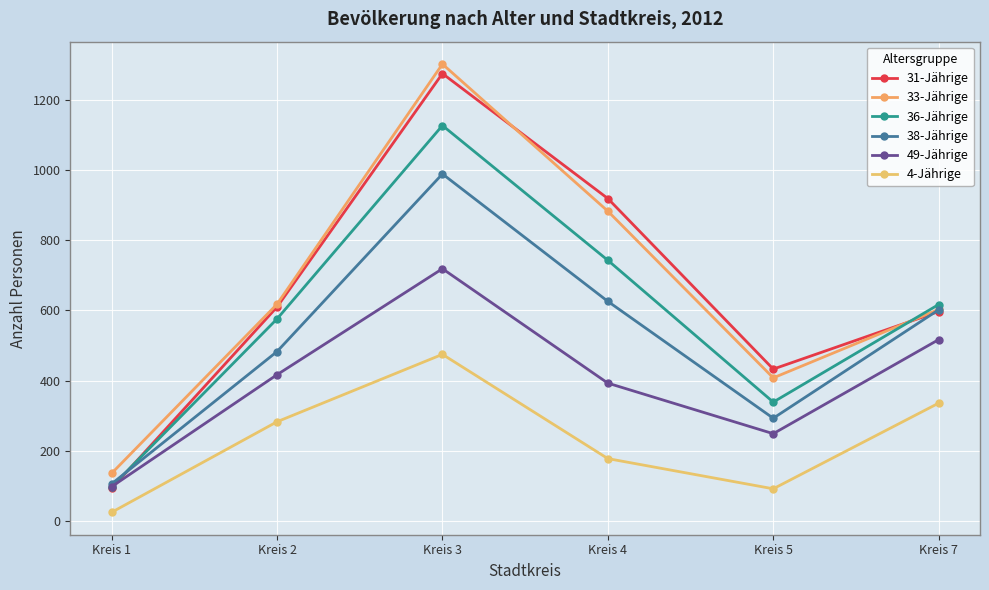

Reading left to right, transcribe all the data shown in this chart.

31-Jährige: Kreis 1=93	Kreis 2=610	Kreis 3=1275	Kreis 4=919	Kreis 5=433	Kreis 7=597
33-Jährige: Kreis 1=136	Kreis 2=618	Kreis 3=1302	Kreis 4=883	Kreis 5=408	Kreis 7=603
36-Jährige: Kreis 1=98	Kreis 2=576	Kreis 3=1127	Kreis 4=743	Kreis 5=339	Kreis 7=617
38-Jährige: Kreis 1=106	Kreis 2=483	Kreis 3=989	Kreis 4=626	Kreis 5=293	Kreis 7=602
49-Jährige: Kreis 1=98	Kreis 2=417	Kreis 3=719	Kreis 4=393	Kreis 5=249	Kreis 7=517
4-Jährige: Kreis 1=25	Kreis 2=283	Kreis 3=475	Kreis 4=178	Kreis 5=92	Kreis 7=336